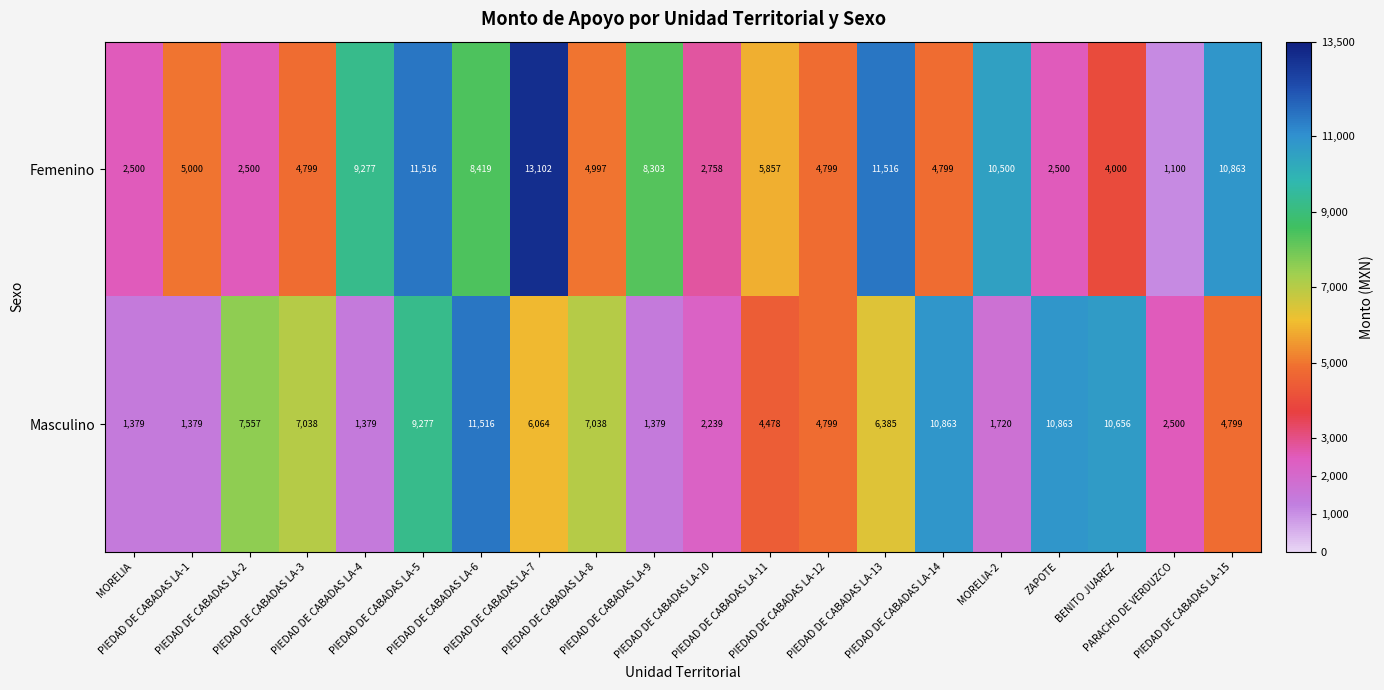

Which series has the widest spread of values?

Femenino